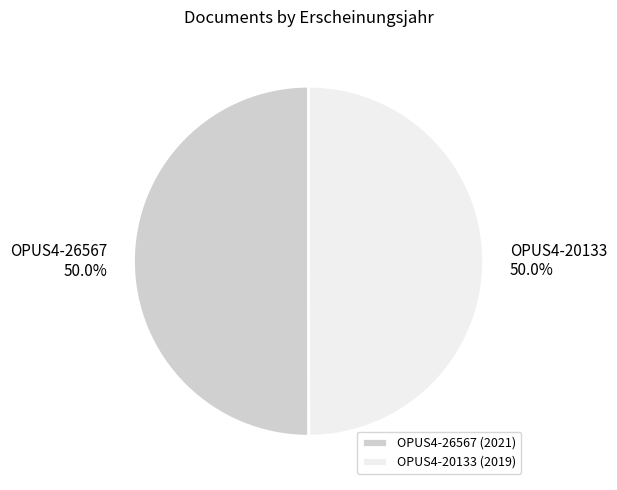

What percentage is the OPUS4-26567 slice, to the nearest percent?

50%